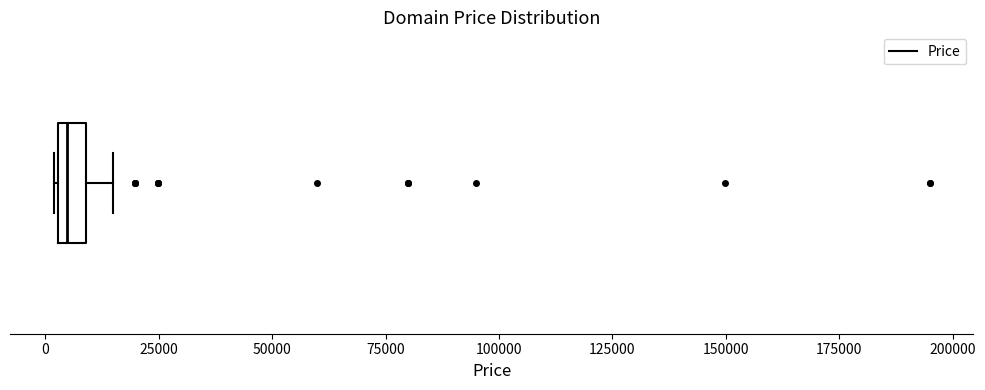

Where is the left edge of the box on the x-axis? The values are not printed on the chart, so give them approximately, as read against the axis.

5000